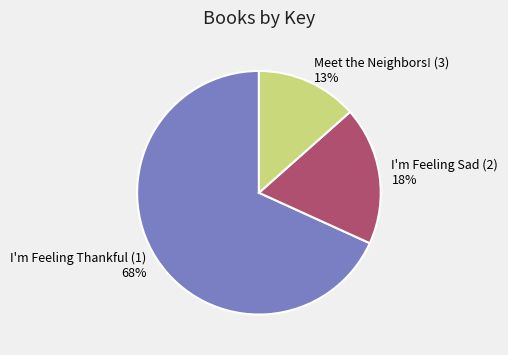

Which category has the biggest portion of the pie?

I'm Feeling Thankful (1)